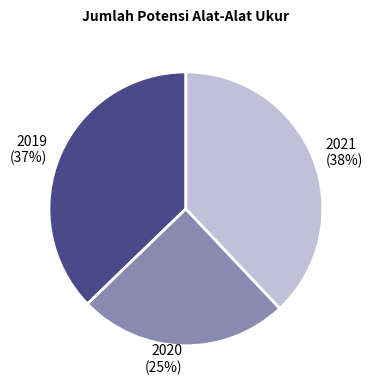

How many slices are in this pie chart?

3